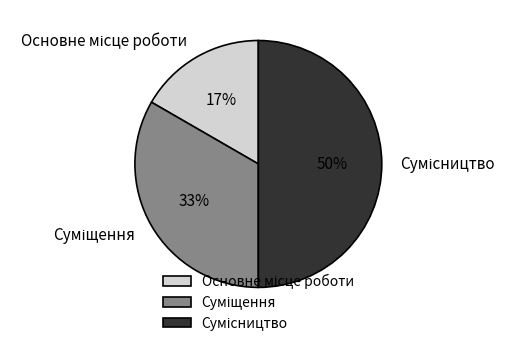

To the nearest percent, what is the difference between the largest and smallest slice percentages?

33%